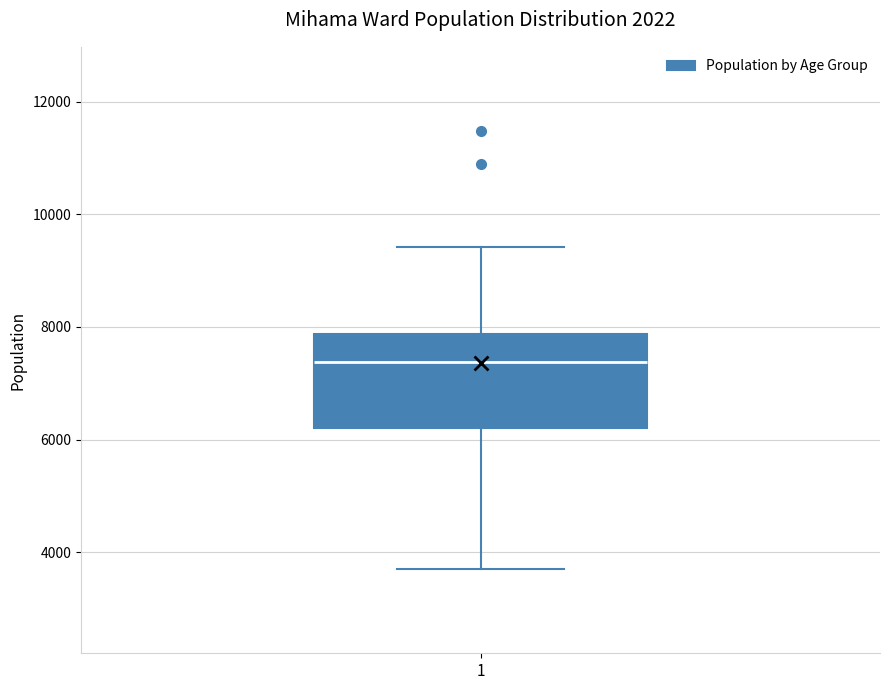

Transcribe this box plot: give where the median line is, the range the box spans, and where the two whiskers end, as read against the y-axis. The values are not printed on the chart, so give them approximately, as read against the axis.

median 7400, box 6200 to 7800, whiskers 3800 to 9400